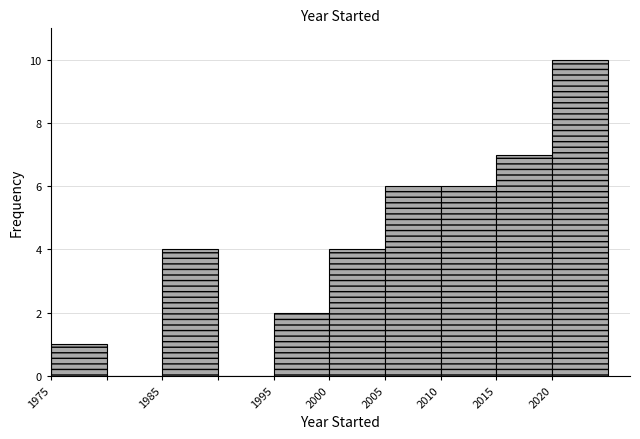

Reading left to right, list every bar in this chart as the range it spans on the x-axis followed by its height. The values are not printed on the chart, so give them approximately, as read against the axis.

1975 to 1980: 1
1980 to 1985: 0
1985 to 1990: 4
1990 to 1995: 0
1995 to 2000: 2
2000 to 2005: 4
2005 to 2010: 6
2010 to 2015: 6
2015 to 2020: 7
2020 to 2025: 10